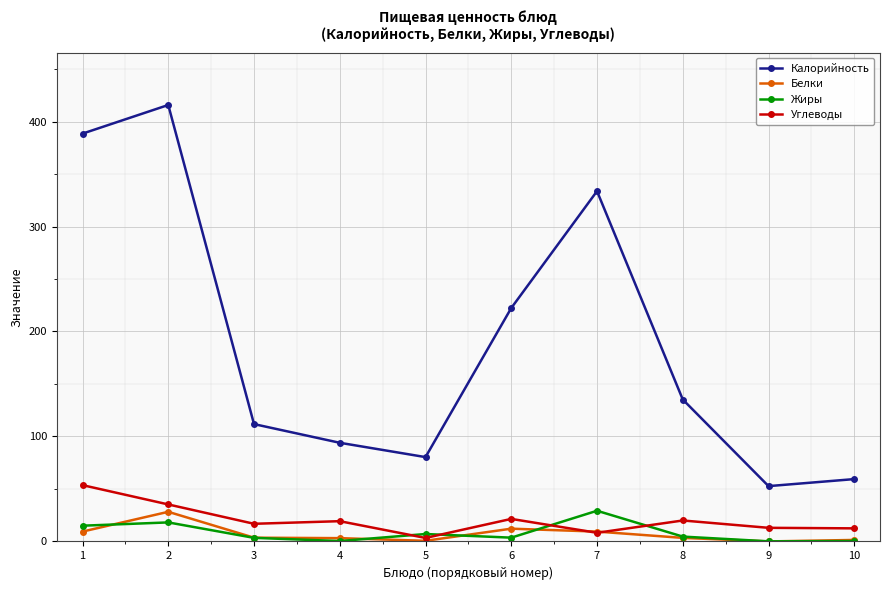

Which category has the lowest value in the Калорийность series?

9